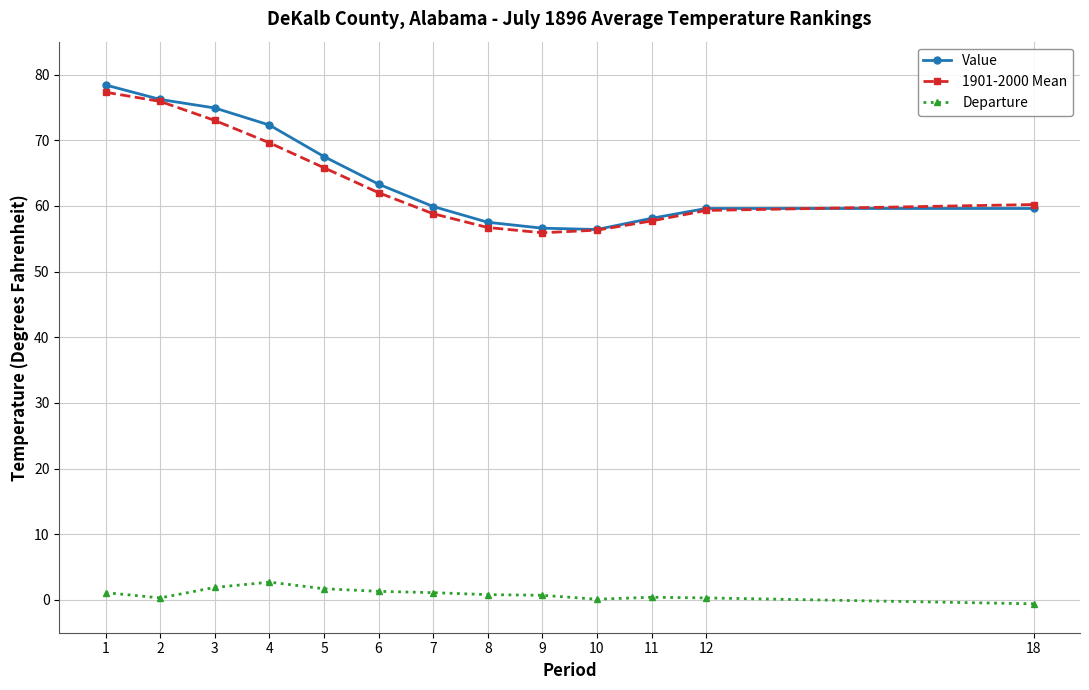

Is this an area chart (filled region under the line)?

No